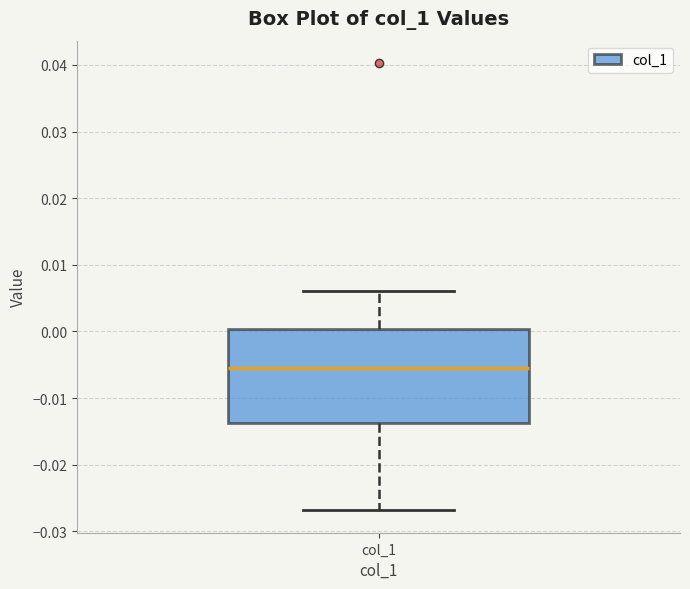

Read this box plot against the y-axis: the position of the median line, the range covered by the box, and the ends of both whiskers. The values are not printed on the chart, so give them approximately, as read against the axis.

median -0.005, box -0.014 to 0.000, whiskers -0.027 to 0.006